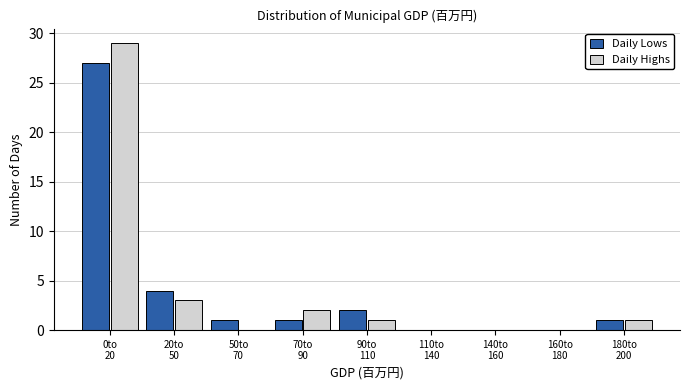

What is the greatest value displayed?

29